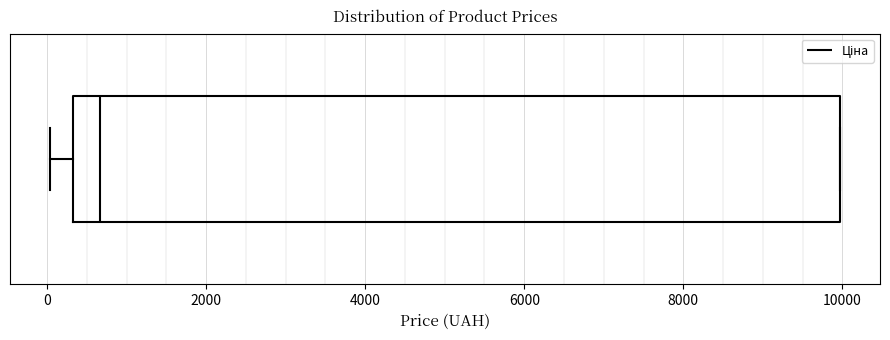

Read this box plot against the x-axis: the position of the median line, the range covered by the box, and the ends of both whiskers. The values are not printed on the chart, so give them approximately, as read against the axis.

median 600, box 400 to 10000, whiskers 0 to 10000